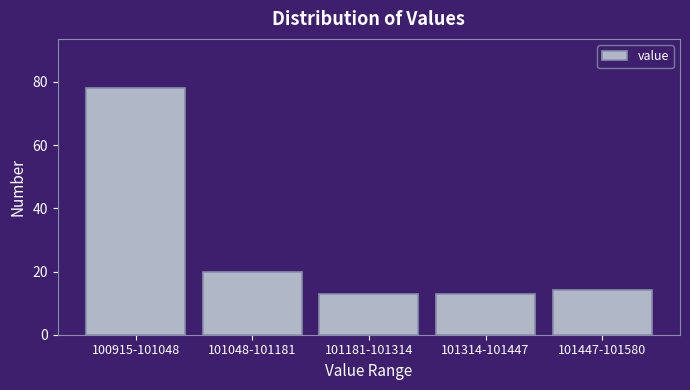

Reading left to right, transcribe all the data shown in this chart.

100915-101048=78	101048-101181=20	101181-101314=13	101314-101447=13	101447-101580=14